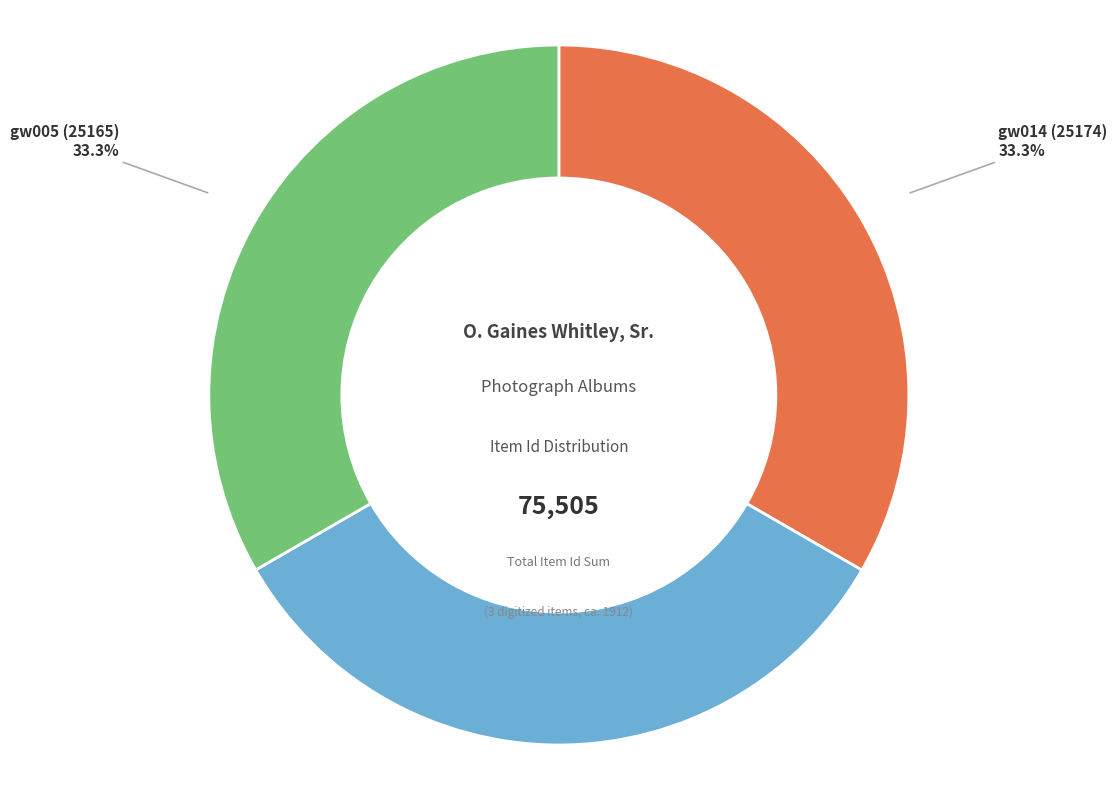

Is there a majority slice in this chart?

No